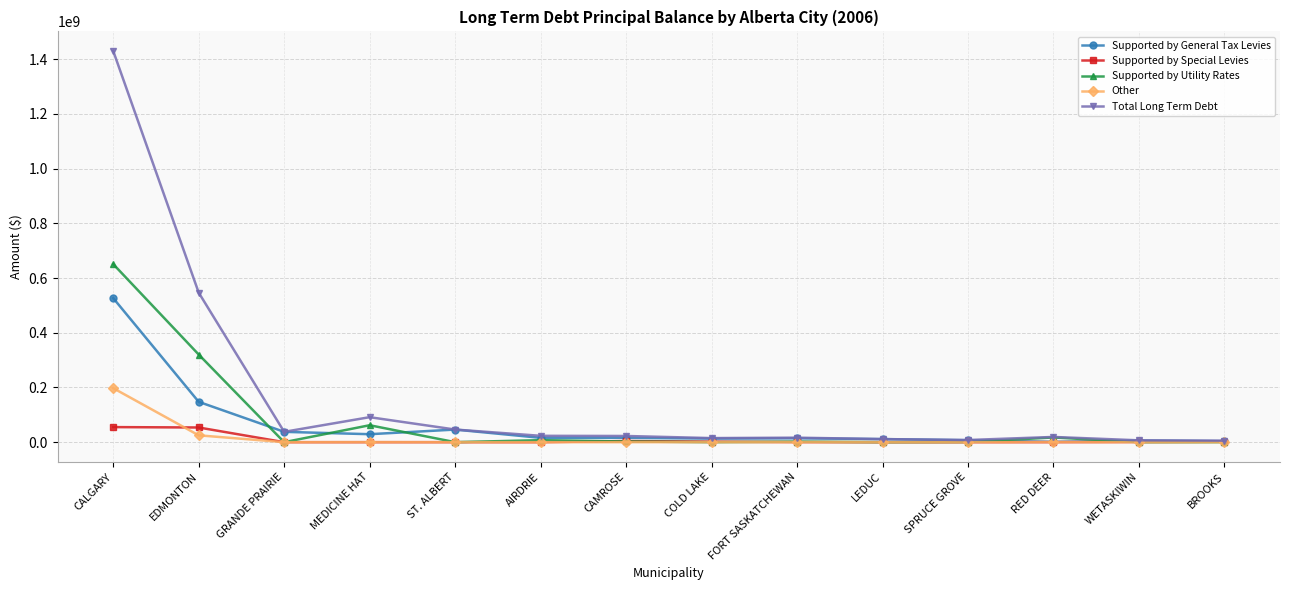

At which category is the sum across all series the highest?

CALGARY